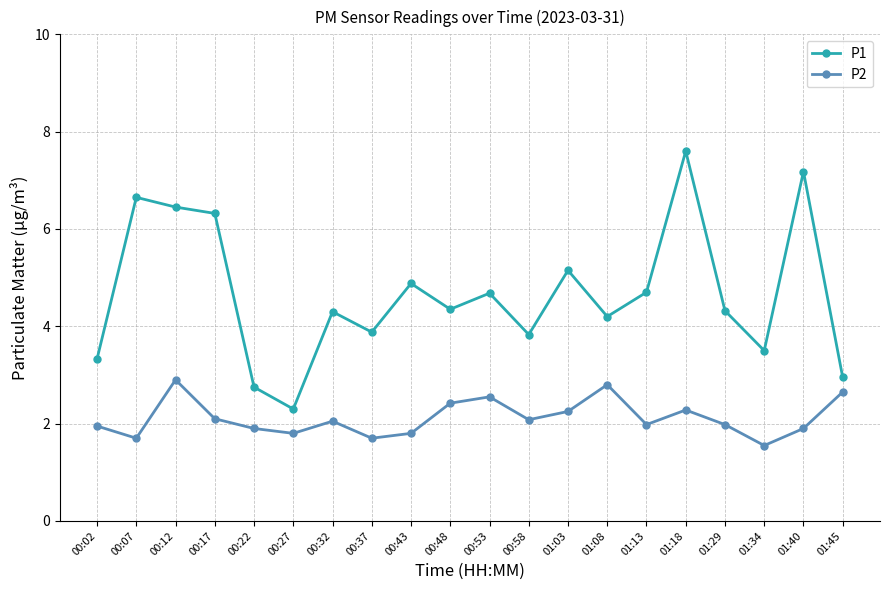

List the series in order of their peak value, highest first.

P1, P2